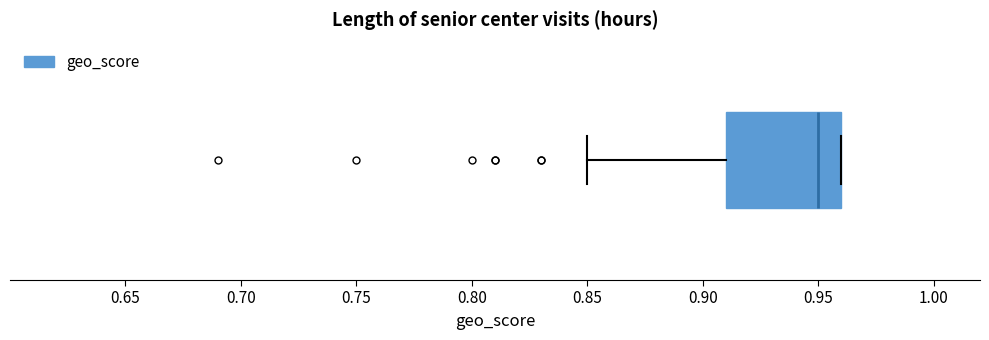

Transcribe this box plot: give where the median line is, the range the box spans, and where the two whiskers end, as read against the x-axis. The values are not printed on the chart, so give them approximately, as read against the axis.

median 0.95, box 0.91 to 0.96, whiskers 0.85 to 0.96